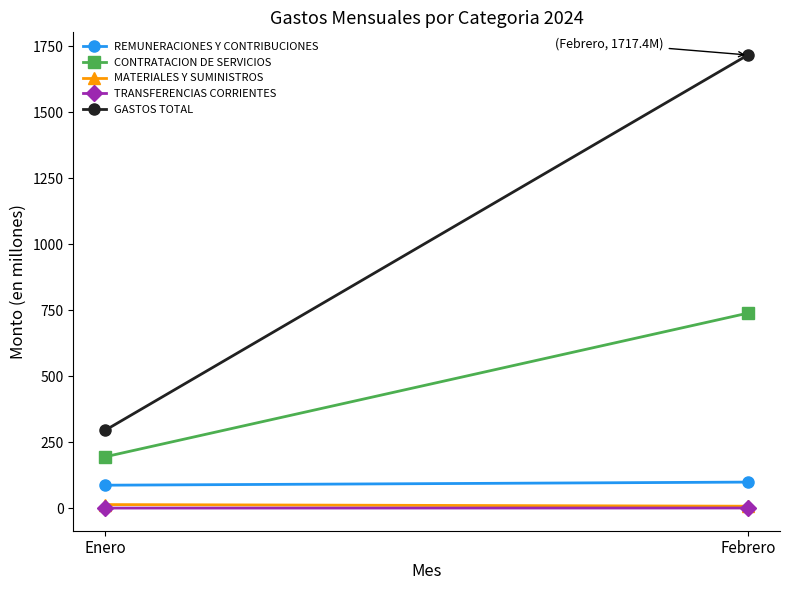

Where is CONTRATACION DE SERVICIOS nearest to the value 466?

Enero